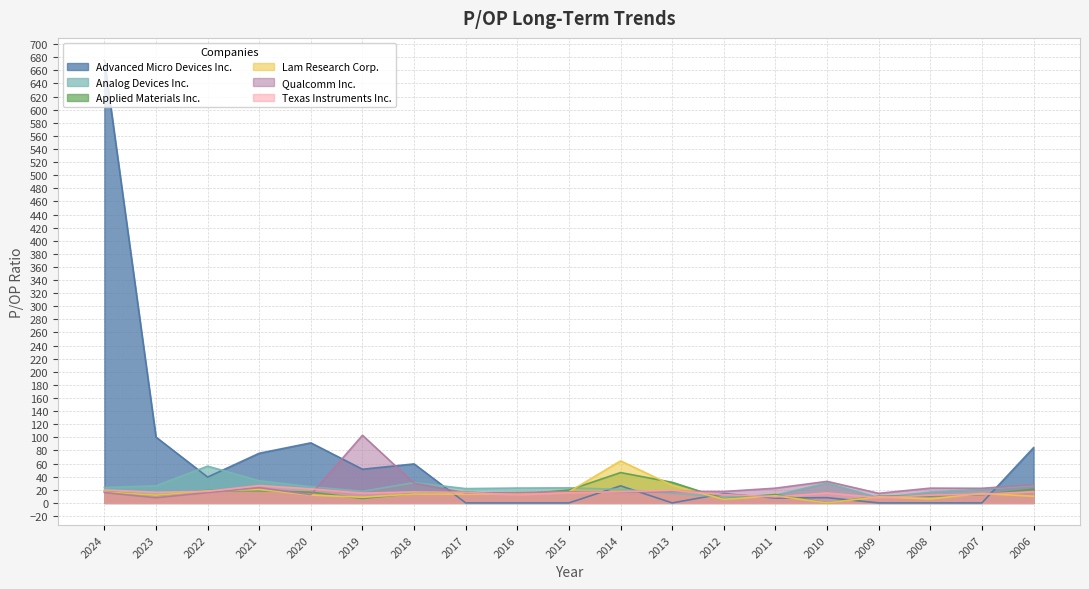

Rank the series at 2019 from highest to lowest value.

Qualcomm Inc., Advanced Micro Devices Inc., Analog Devices Inc., Texas Instruments Inc., Lam Research Corp., Applied Materials Inc.